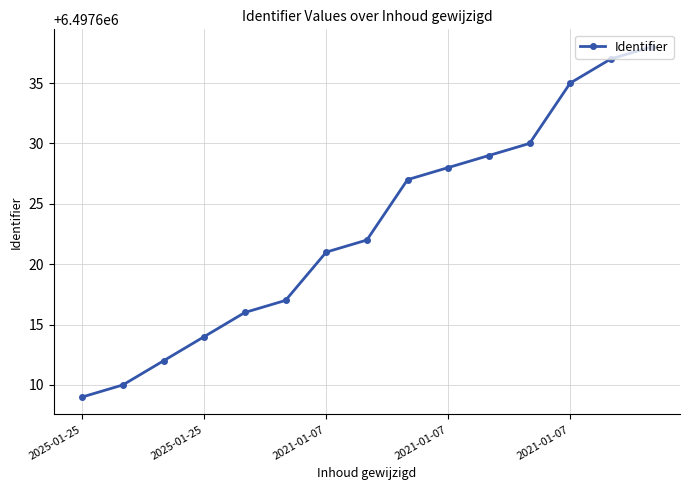

What is the smallest value displayed?

6497609